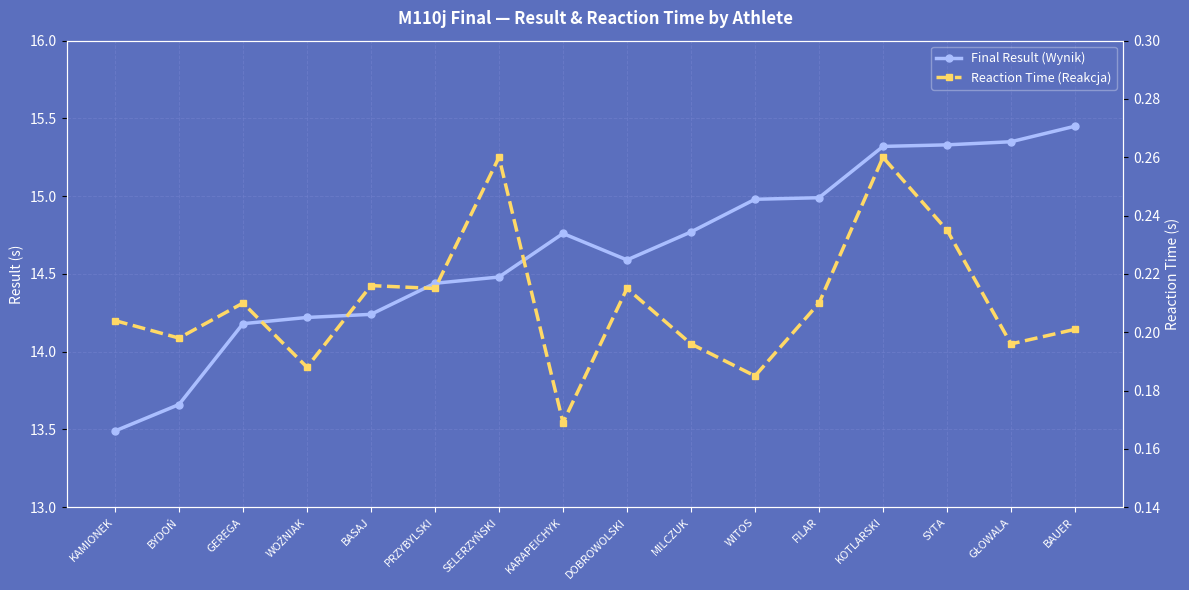

What is the label of the 2nd point from the left?

BYDOŃ